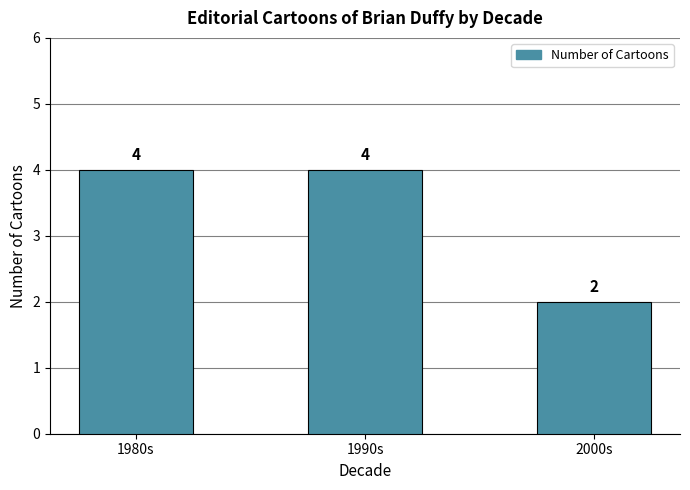

What is the label of the 3rd bar from the right?

1980s